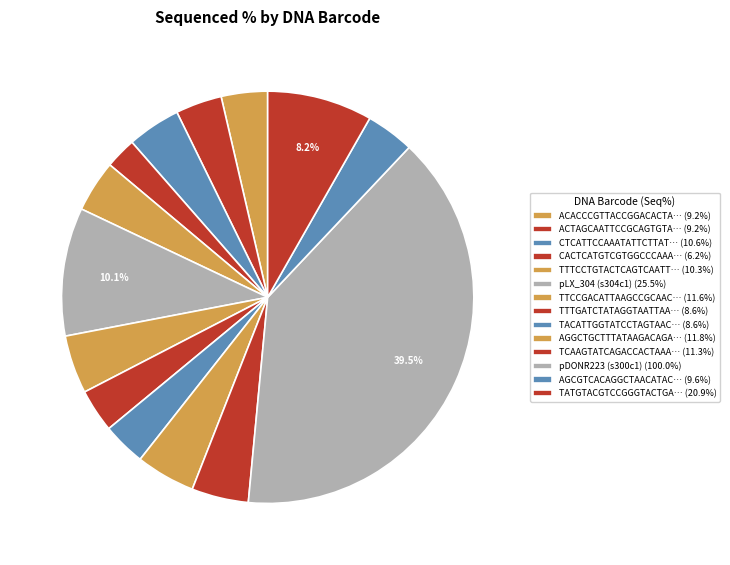

How many segments does this pie chart have?

14